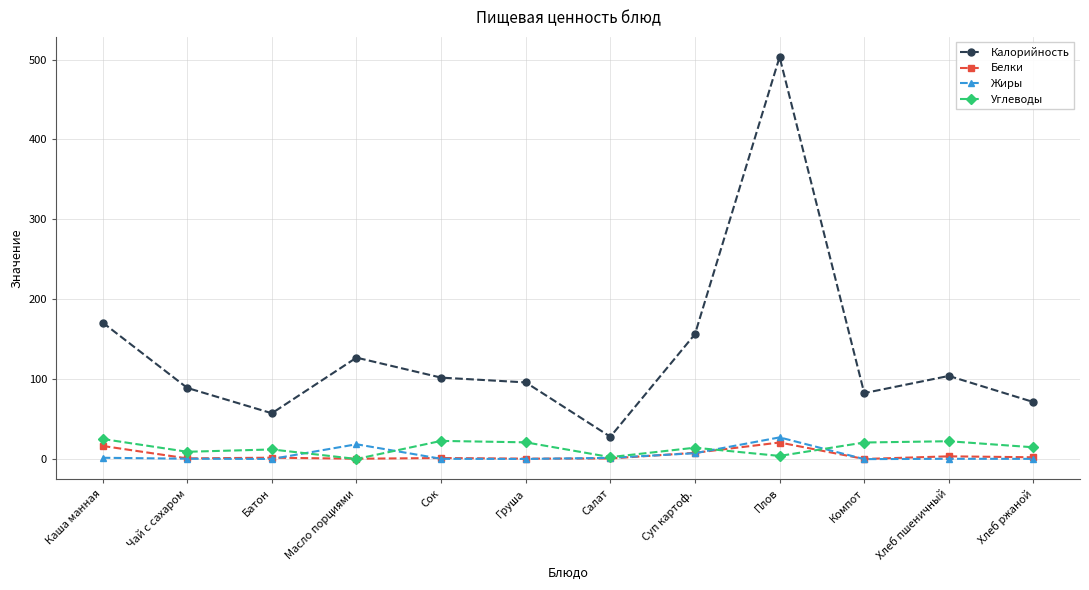

What is the label of the 8th point from the right?

Сок